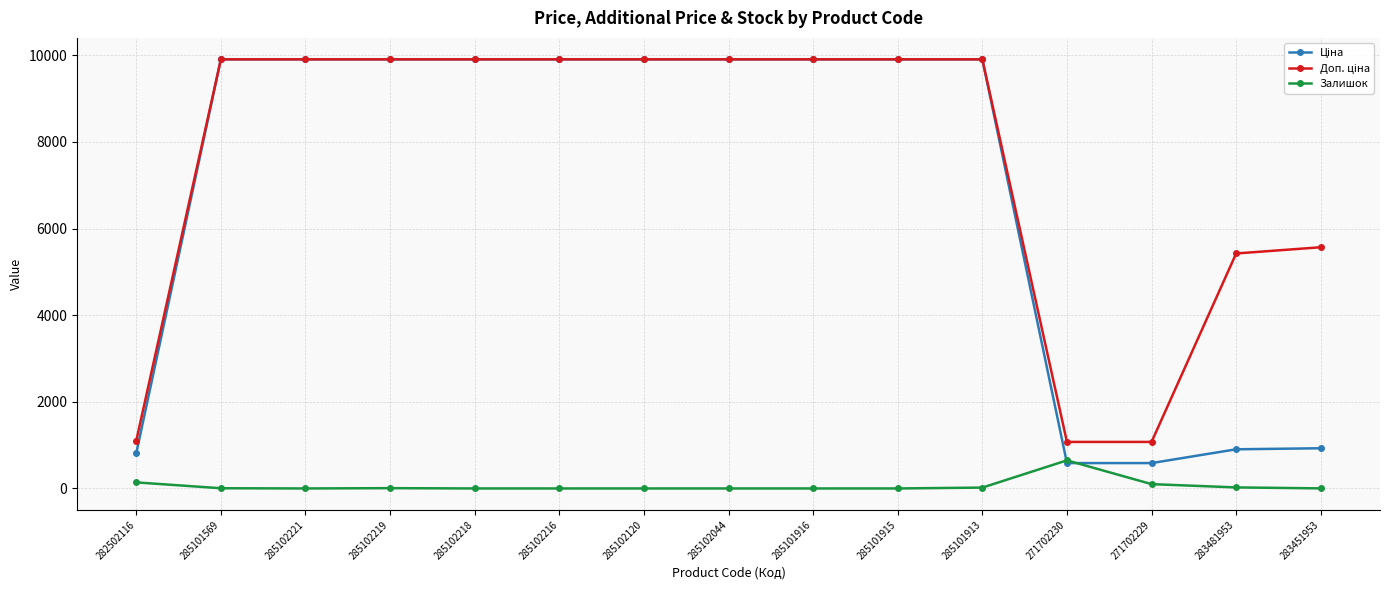

Is this an area chart (filled region under the line)?

No